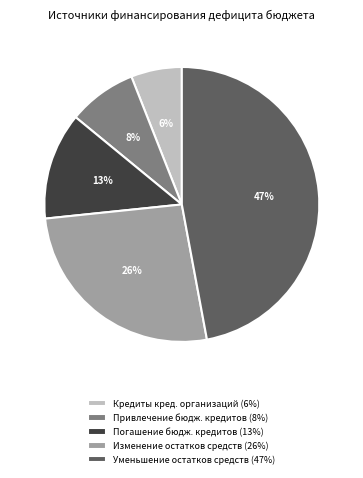

Is the sum of Уменьшение остатков средств (47%) and Привлечение бюдж. кредитов (8%) greater than half?

Yes